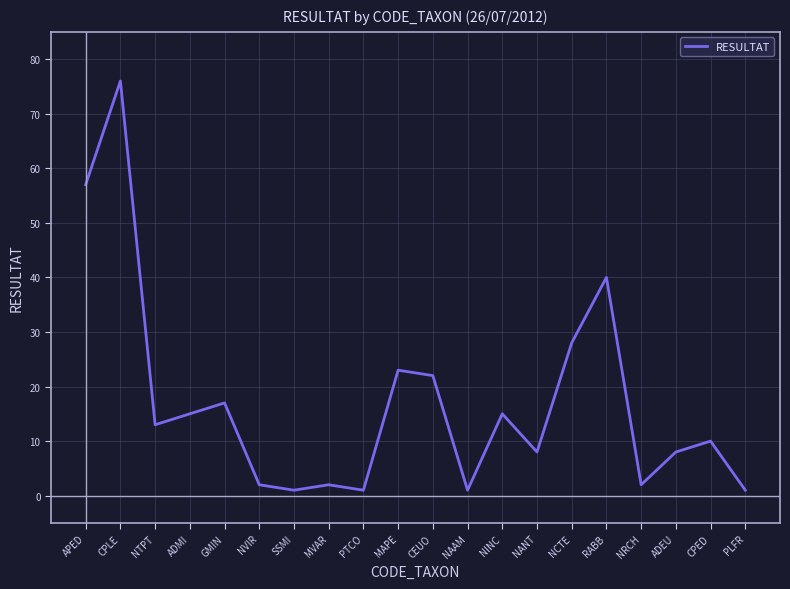

Which has a higher value, PTCO or NVIR?

NVIR